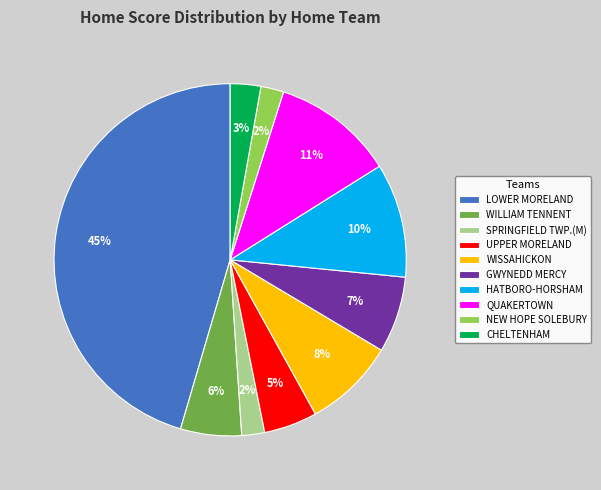

Which has a higher value, NEW HOPE SOLEBURY or QUAKERTOWN?

QUAKERTOWN